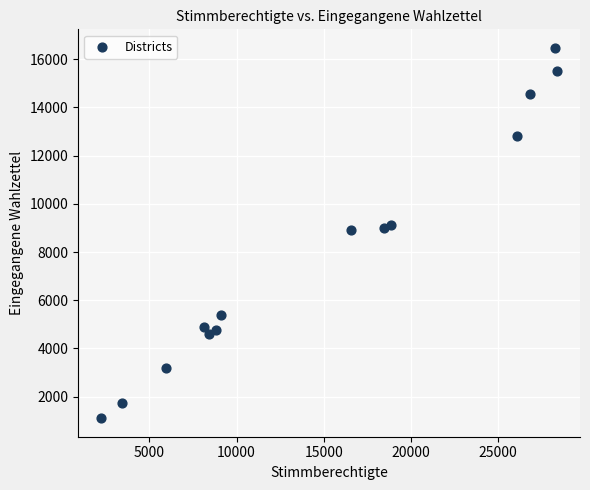

What is the range of Y values (max minus min)?

15368